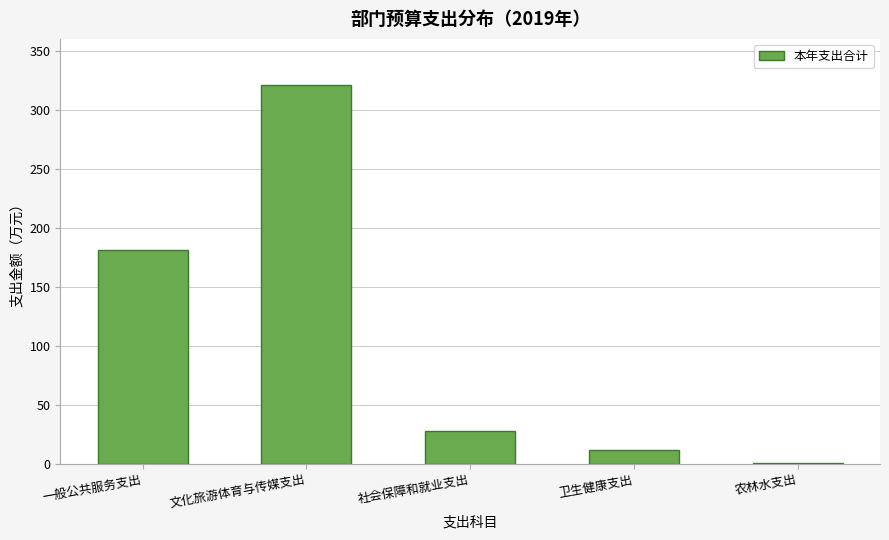

Reading left to right, extract all data points from this chart.

一般公共服务支出=181.6	文化旅游体育与传媒支出=321.0	社会保障和就业支出=28.4	卫生健康支出=12.2	农林水支出=0.6